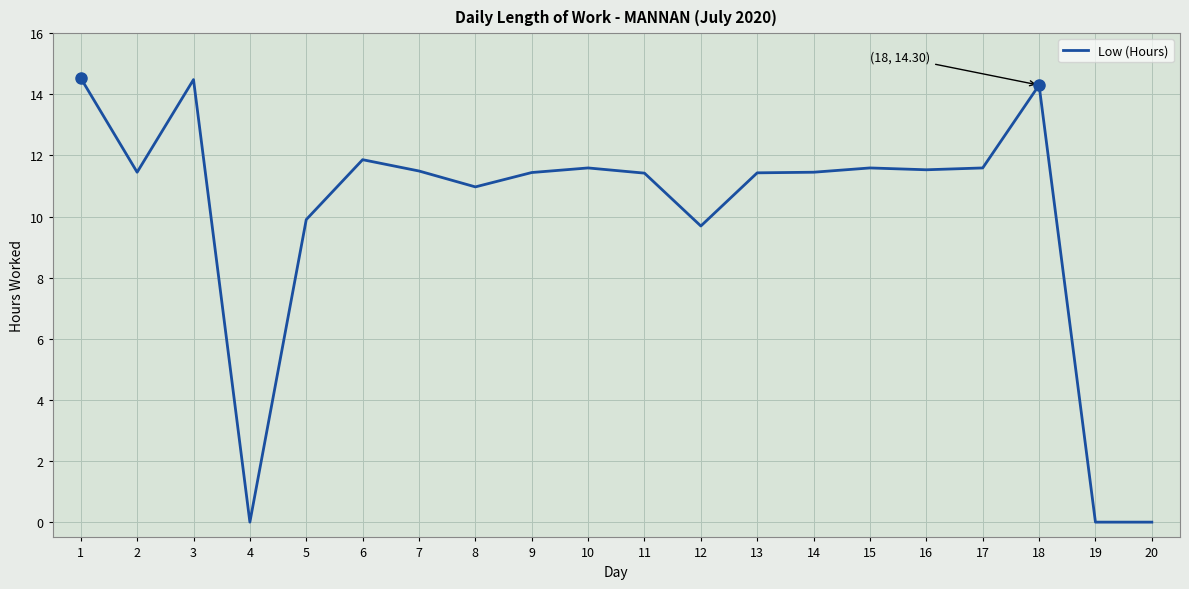

What is the difference between the values at 19 and 10?

11.6